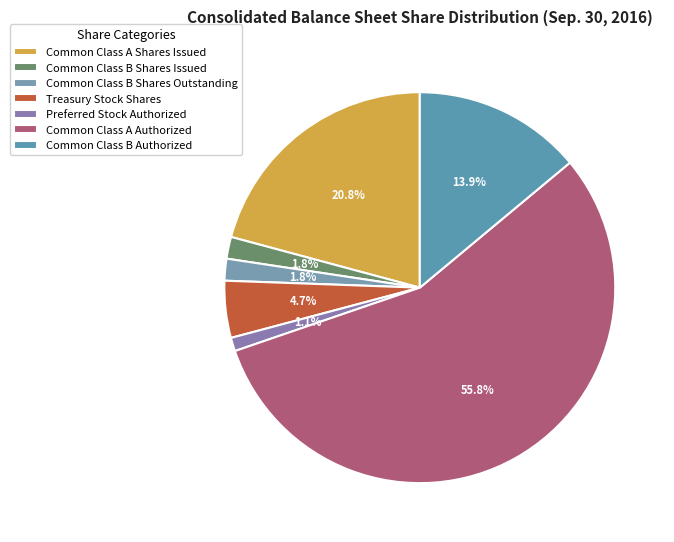

How many segments does this pie chart have?

7